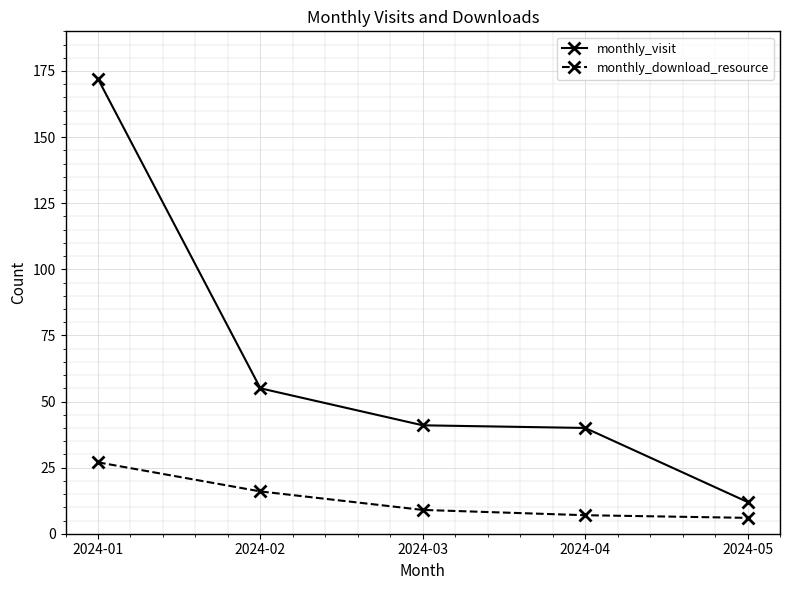

At which category is the sum across all series the highest?

2024-01